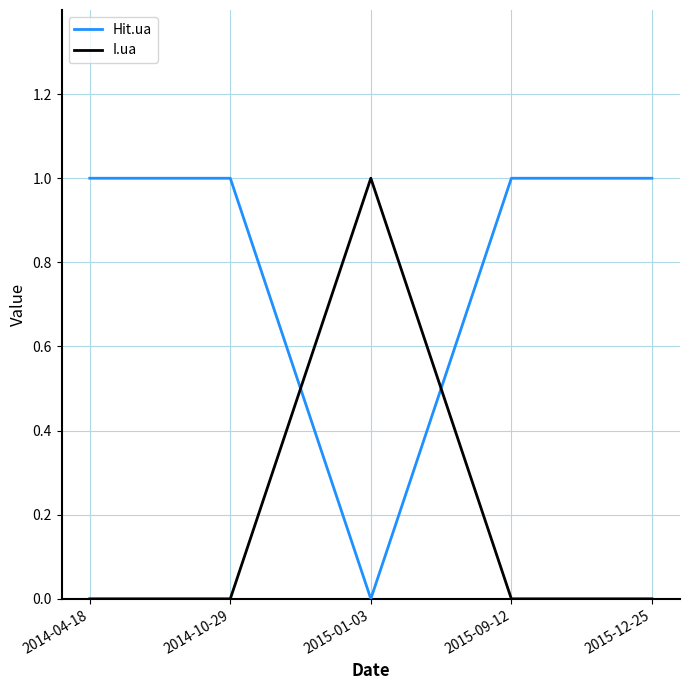

What is the spread (max minus min) of values at 2015-01-03?

1